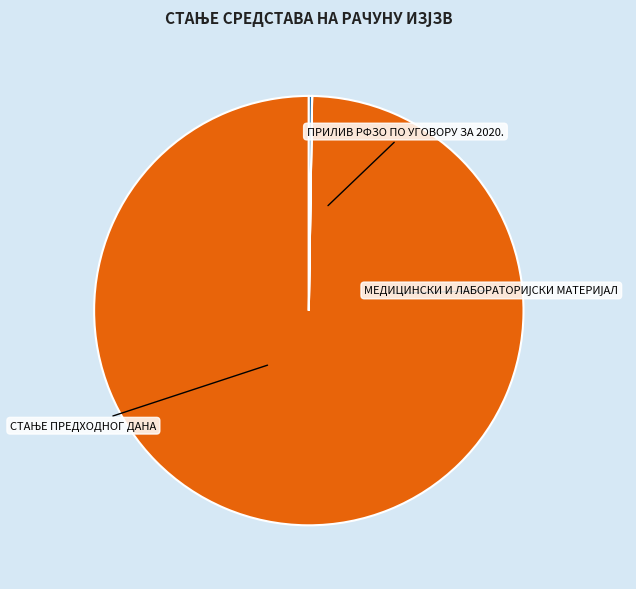

What is the largest slice in the pie chart?

СТАЊЕ ПРЕДХОДНОГ ДАНА